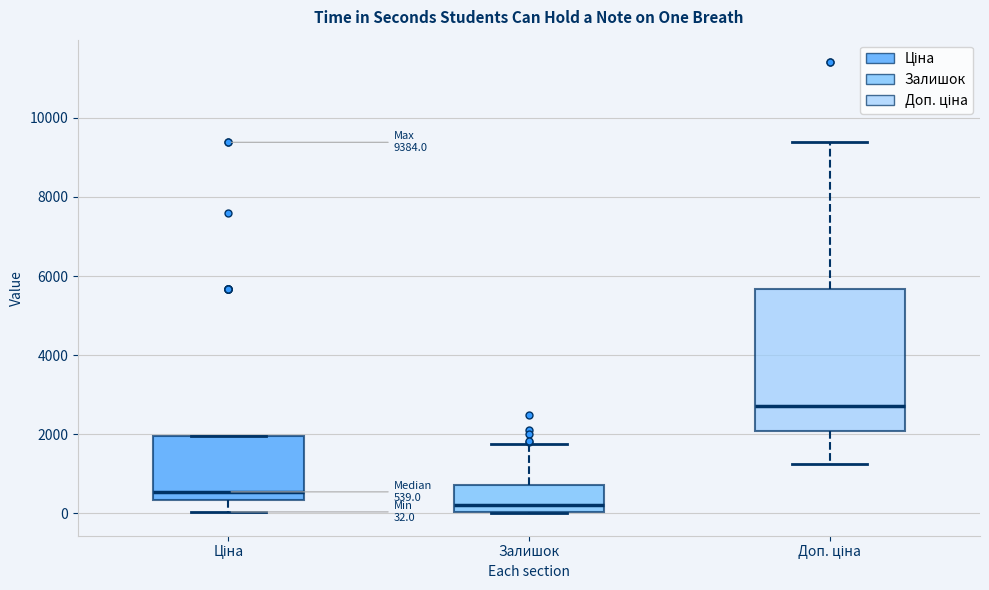

Comparing the boxes themselves (not the whiskers), which one is the tallest?

Доп. ціна